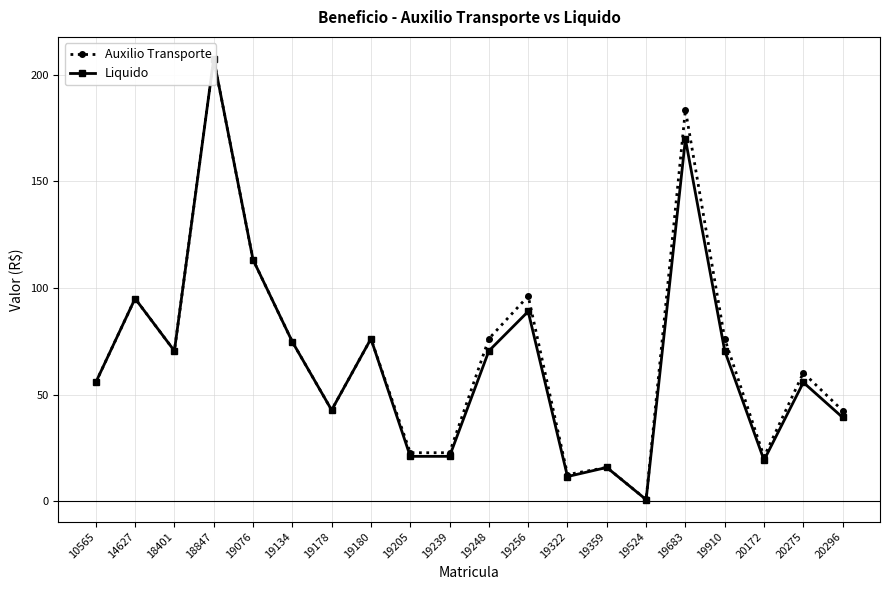

Reading left to right, extract all data points from this chart.

Auxilio Transporte: 10565=55.7	14627=95.0	18401=70.5	18847=207.4	19076=113.3	19134=74.8	19178=42.8	19180=76.2	19205=22.8	19239=22.8	19248=76.2	19256=96.2	19322=12.5	19359=15.8	19524=0.8	19683=183.5	19910=76.2	20172=20.8	20275=60.2	20296=42.5
Liquido: 10565=55.7	14627=95.0	18401=70.5	18847=207.4	19076=113.3	19134=74.8	19178=42.8	19180=76.2	19205=21.1	19239=21.1	19248=70.5	19256=89.0	19322=11.6	19359=15.8	19524=0.8	19683=169.8	19910=70.5	20172=19.3	20275=55.7	20296=39.3